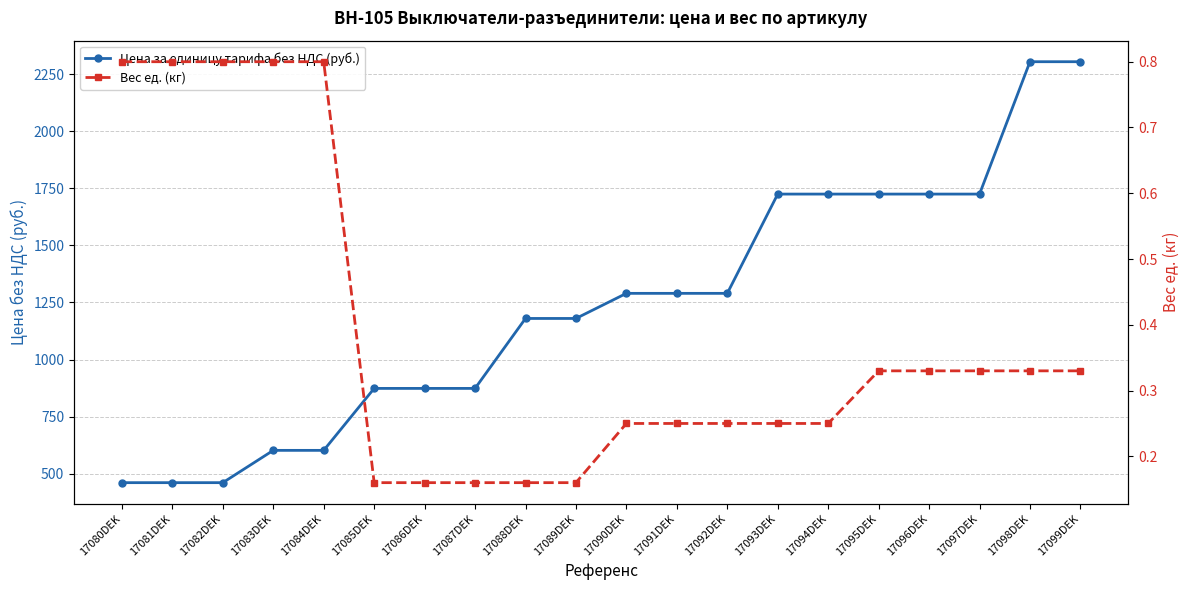

Reading left to right, extract all data points from this chart.

Цена за единицу тарифа без НДС (руб.): 17080DEK=460.5	17081DEK=460.5	17082DEK=460.5	17083DEK=602.0	17084DEK=602.0	17085DEK=873.5	17086DEK=873.5	17087DEK=873.5	17088DEK=1180.0	17089DEK=1180.0	17090DEK=1290.0	17091DEK=1290.0	17092DEK=1290.0	17093DEK=1725.0	17094DEK=1725.0	17095DEK=1725.0	17096DEK=1725.0	17097DEK=1725.0	17098DEK=2305.0	17099DEK=2305.0
Вес ед. (кг): 17080DEK=0.8	17081DEK=0.8	17082DEK=0.8	17083DEK=0.8	17084DEK=0.8	17085DEK=0.2	17086DEK=0.2	17087DEK=0.2	17088DEK=0.2	17089DEK=0.2	17090DEK=0.2	17091DEK=0.2	17092DEK=0.2	17093DEK=0.2	17094DEK=0.2	17095DEK=0.3	17096DEK=0.3	17097DEK=0.3	17098DEK=0.3	17099DEK=0.3